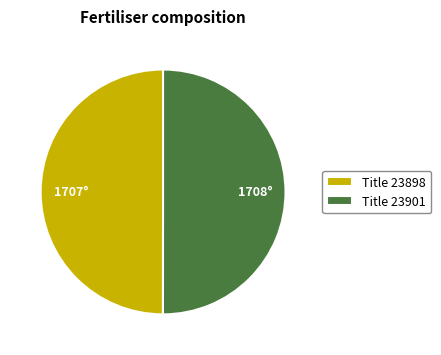

Is it true that Title 23898 is 50% of the pie?

True